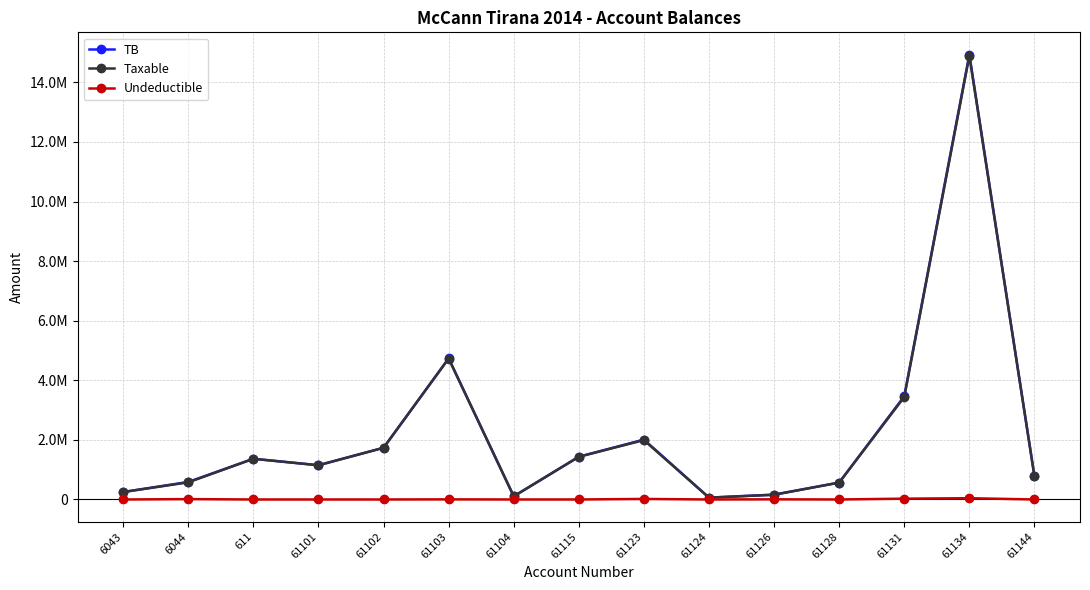

Is this an area chart (filled region under the line)?

No